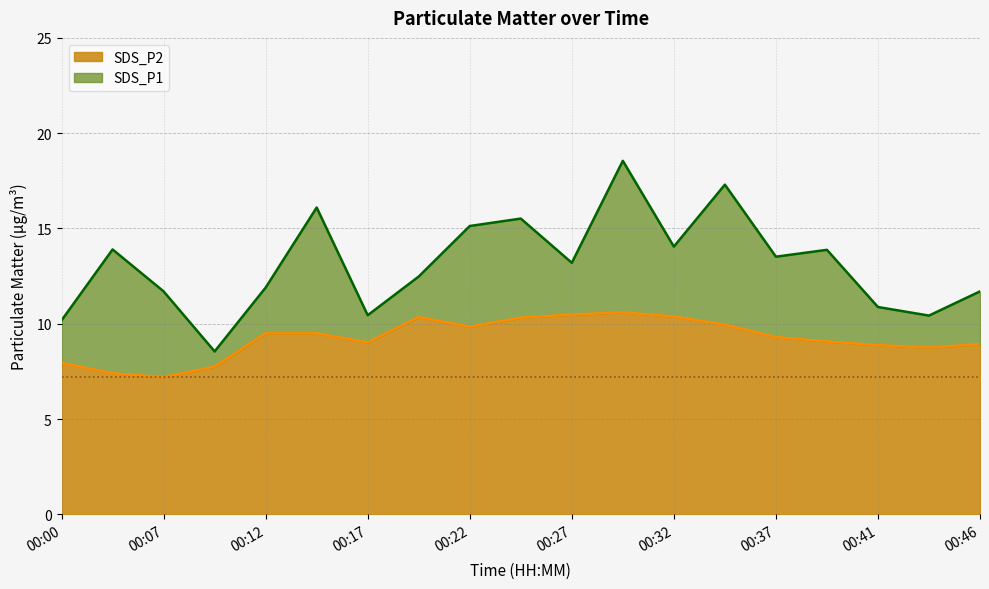

True or false: SDS_P2 and SDS_P1 cross at least once.

False